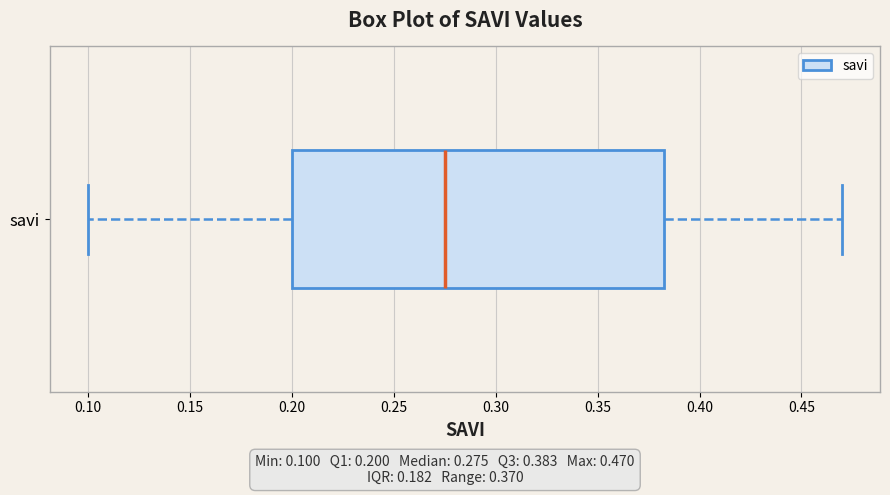

Where is the left edge of the box for savi on the x-axis? The values are not printed on the chart, so give them approximately, as read against the axis.

0.200